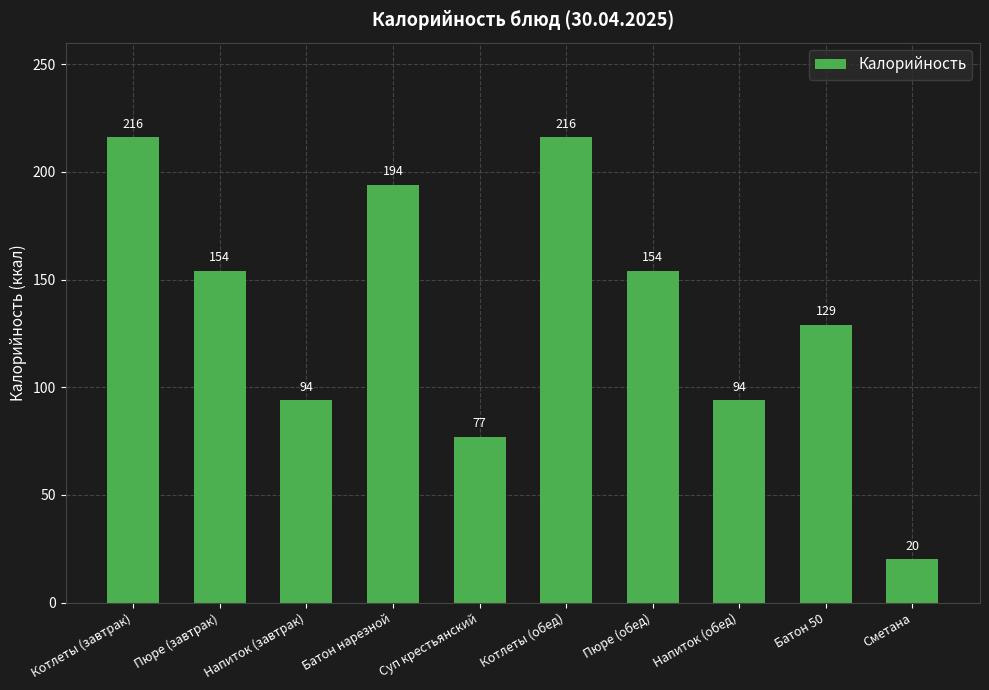

Is it true that the value at Котлеты (завтрак) is 303?

False